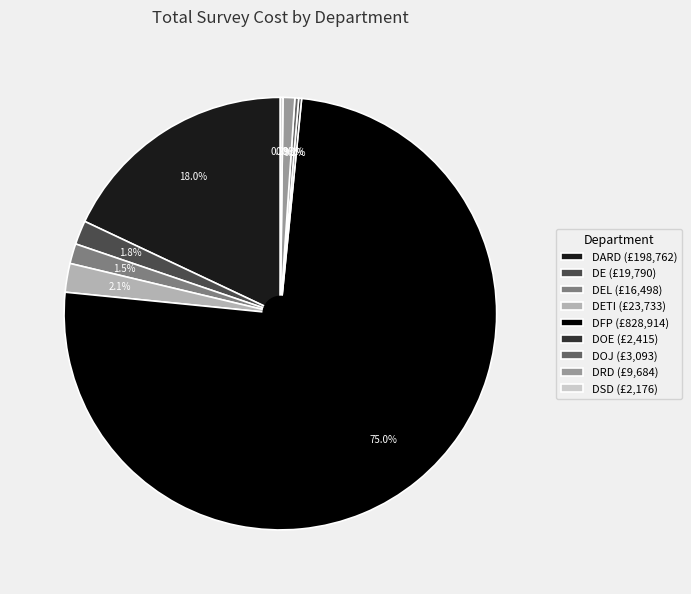

What is the total percentage of DE (£19,790) and DRD (£9,684)?

2.7%